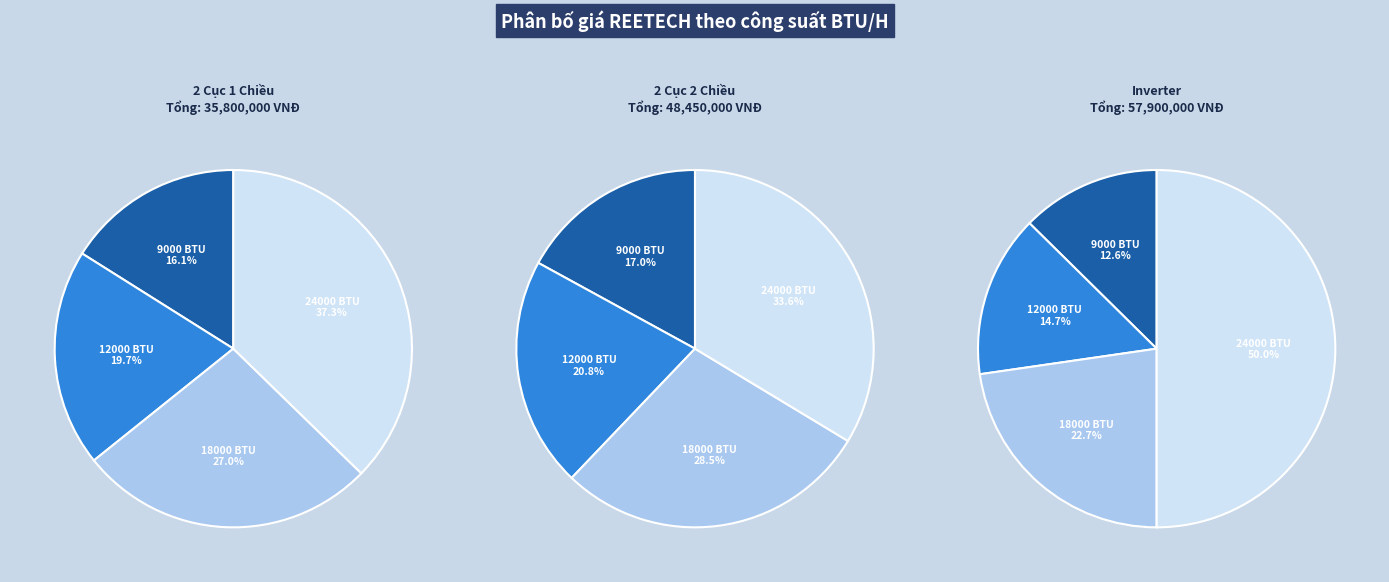

Is there a majority slice in this chart?

No